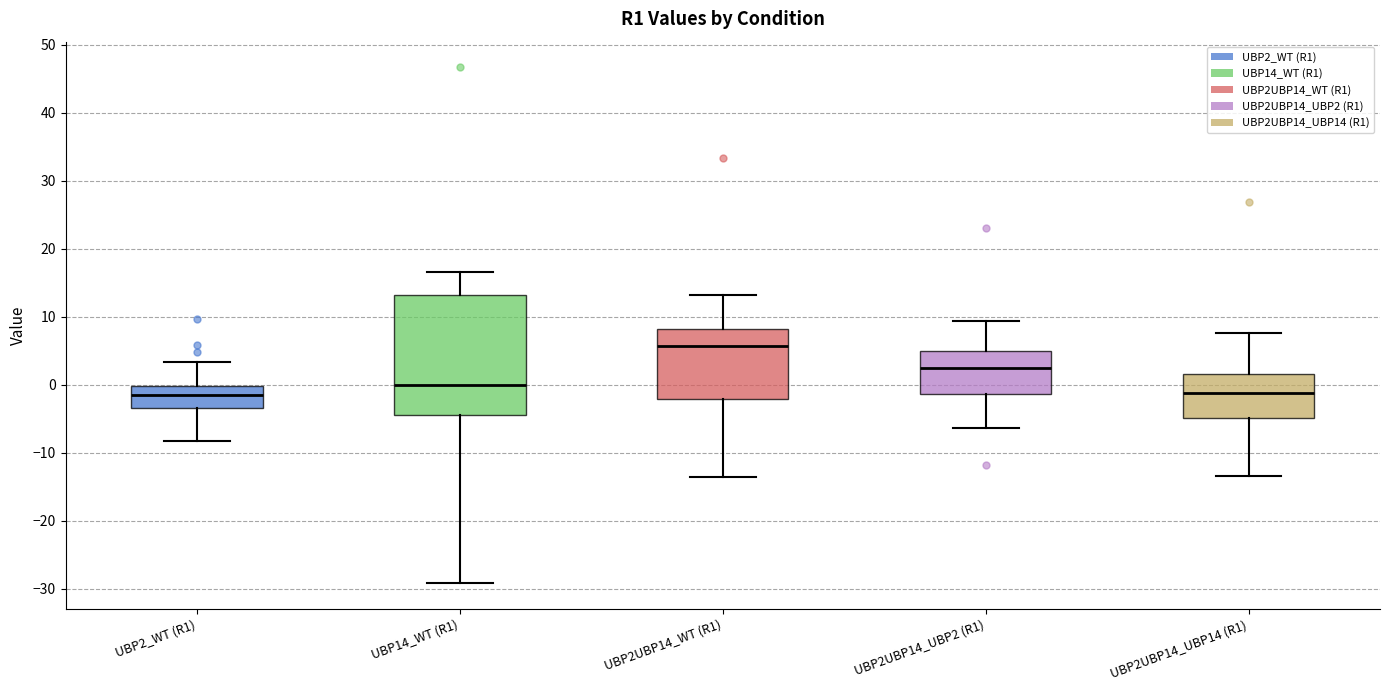

Reading left to right, read every box against the y-axis: the position of its median line, the range the box covers, and the ends of its whiskers. The values are not printed on the chart, so give them approximately, as read against the axis.

UBP2_WT (R1): median -1, box -3 to 0, whiskers -8 to 3
UBP14_WT (R1): median 0, box -4 to 13, whiskers -29 to 17
UBP2UBP14_WT (R1): median 6, box -2 to 8, whiskers -14 to 13
UBP2UBP14_UBP2 (R1): median 2, box -1 to 5, whiskers -6 to 9
UBP2UBP14_UBP14 (R1): median -1, box -5 to 2, whiskers -13 to 8